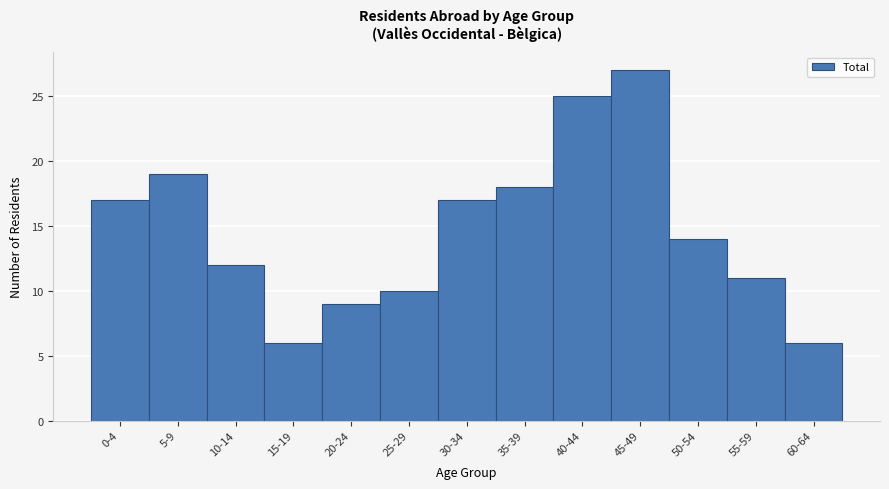

Reading right to left, what are all the values shown in this chart?

60-64=6	55-59=11	50-54=14	45-49=27	40-44=25	35-39=18	30-34=17	25-29=10	20-24=9	15-19=6	10-14=12	5-9=19	0-4=17